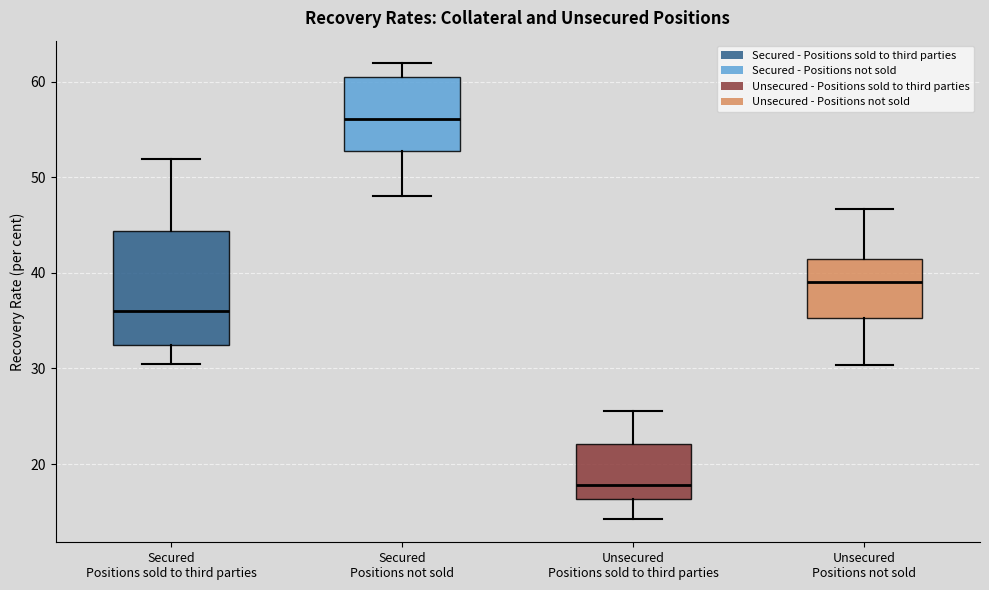

Comparing the boxes themselves (not the whiskers), which one is the tallest?

Secured Positions sold to third parties